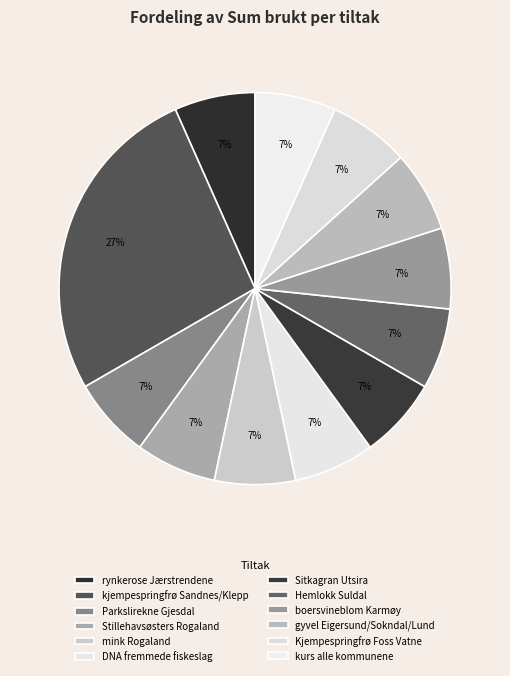

To the nearest percent, what is the difference between the largest and smallest slice percentages?

20%